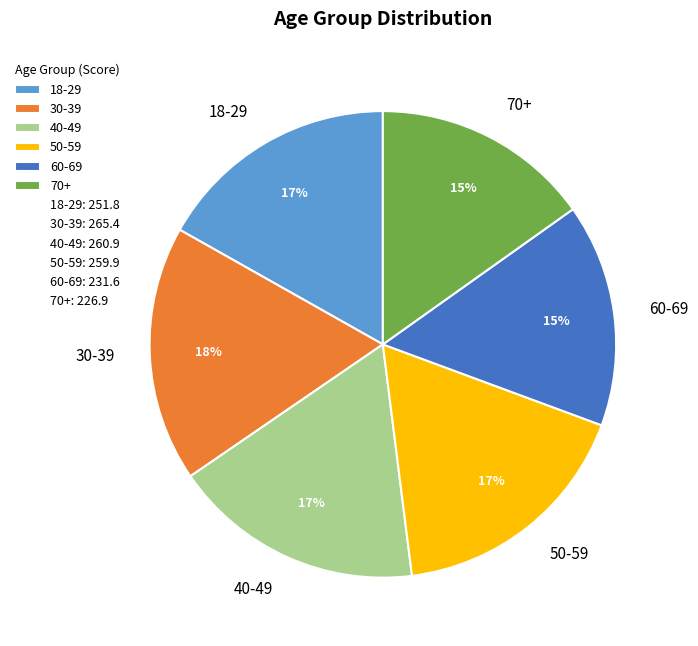

To the nearest percent, what percentage of the pie is 60-69?

15%